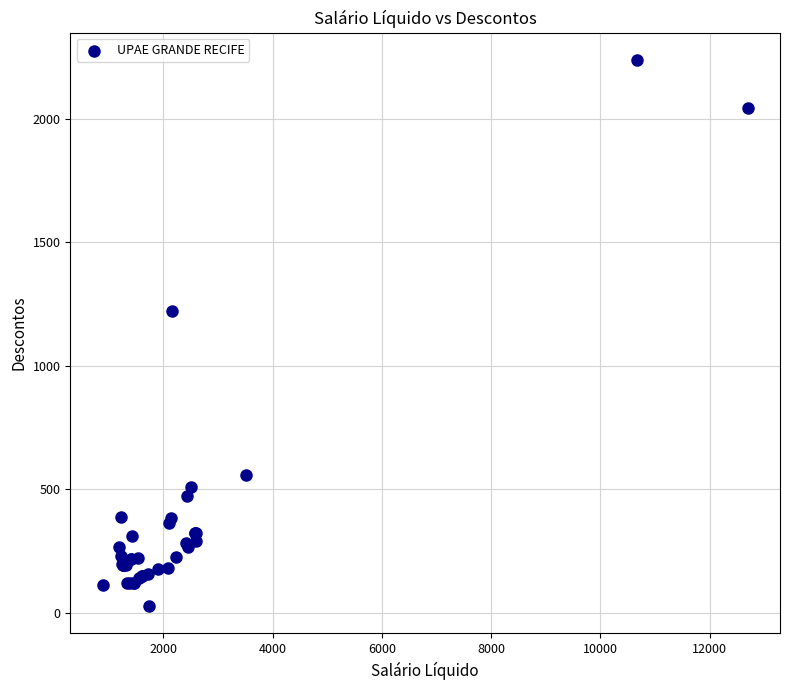

What Y value in the scatter plot is closest to 1132?

1219.5